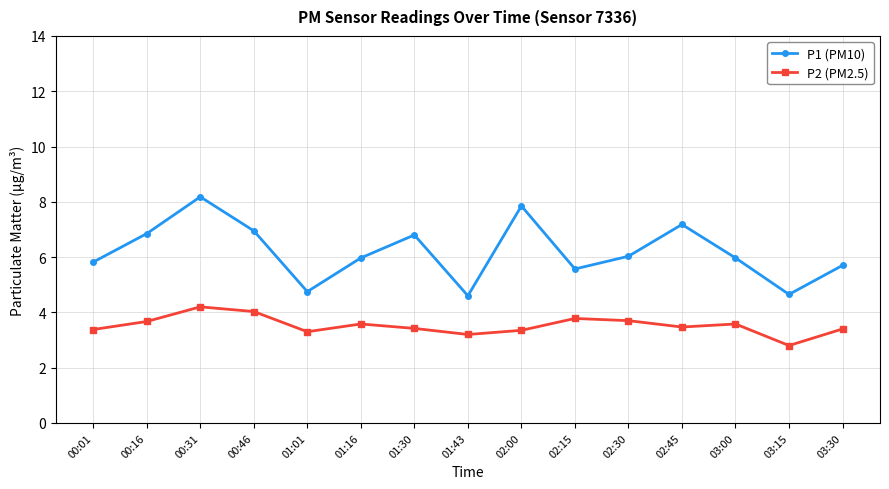

How many data points in P2 (PM2.5) are less than 3?

1